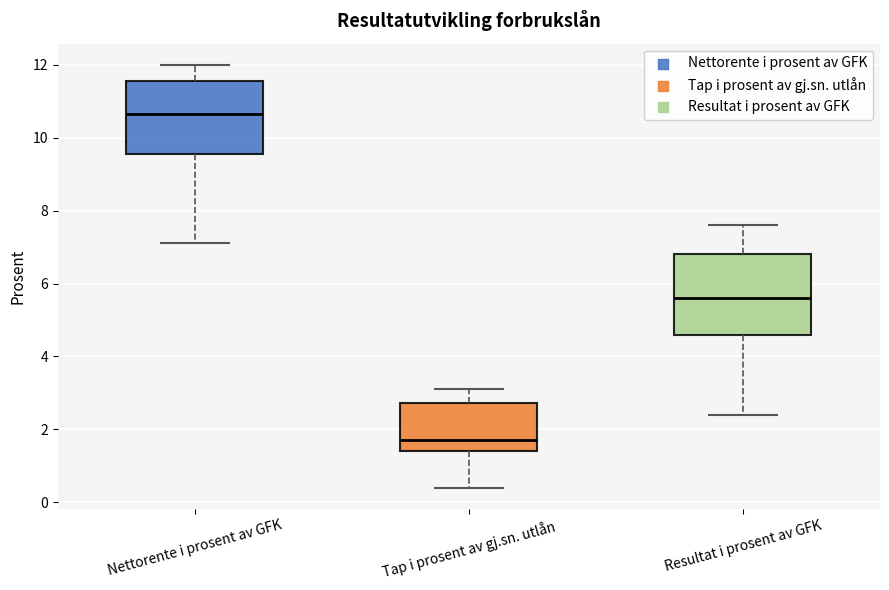

Reading left to right, read every box against the y-axis: the position of its median line, the range the box covers, and the ends of its whiskers. The values are not printed on the chart, so give them approximately, as read against the axis.

Nettorente i prosent av GFK: median 10.6, box 9.6 to 11.6, whiskers 7.2 to 12.0
Tap i prosent av gj.sn. utlån: median 1.8, box 1.4 to 2.8, whiskers 0.4 to 3.2
Resultat i prosent av GFK: median 5.6, box 4.6 to 6.8, whiskers 2.4 to 7.6